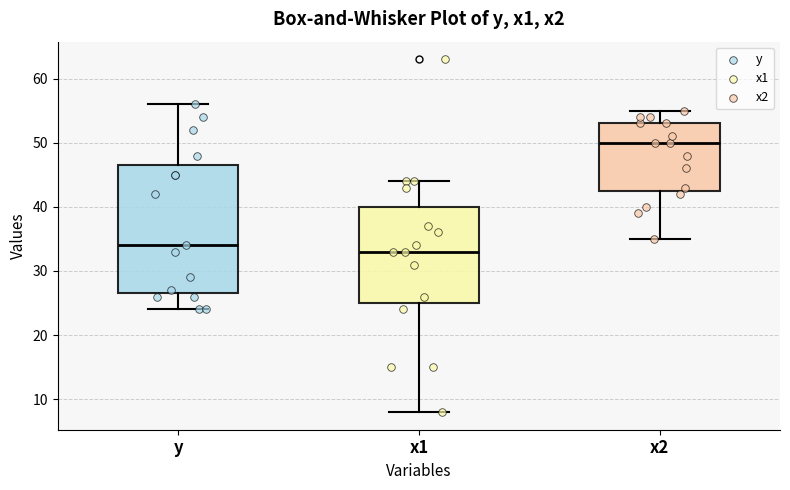

Where is the upper edge of the box for y on the y-axis? The values are not printed on the chart, so give them approximately, as read against the axis.

47